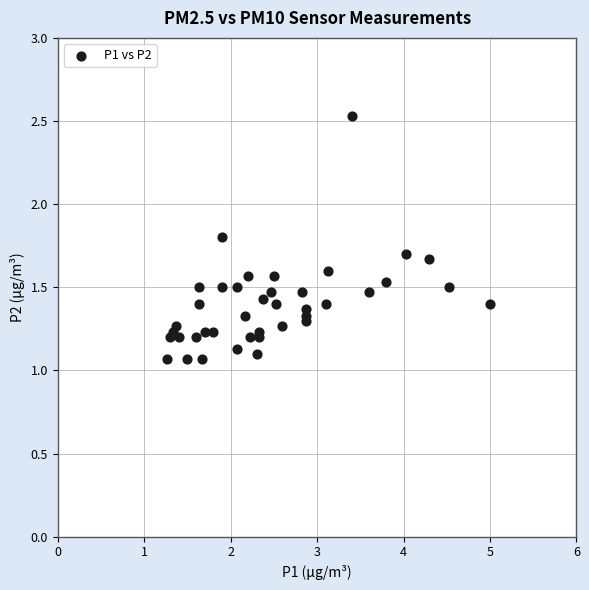

What is the range of X values (max minus min)?

3.7